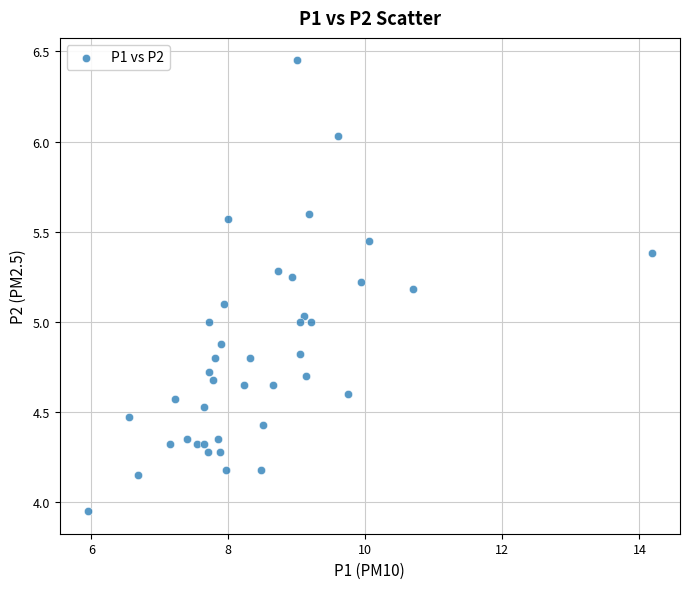

What is the range of Y values (max minus min)?

2.5